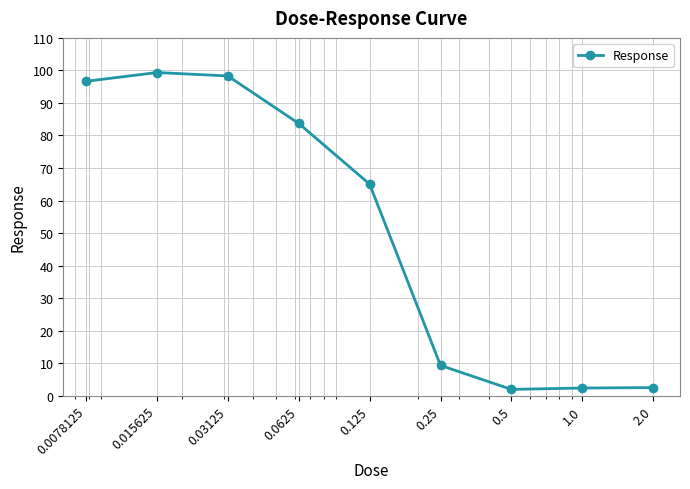

What is the value of the 6th point from the left?

9.3